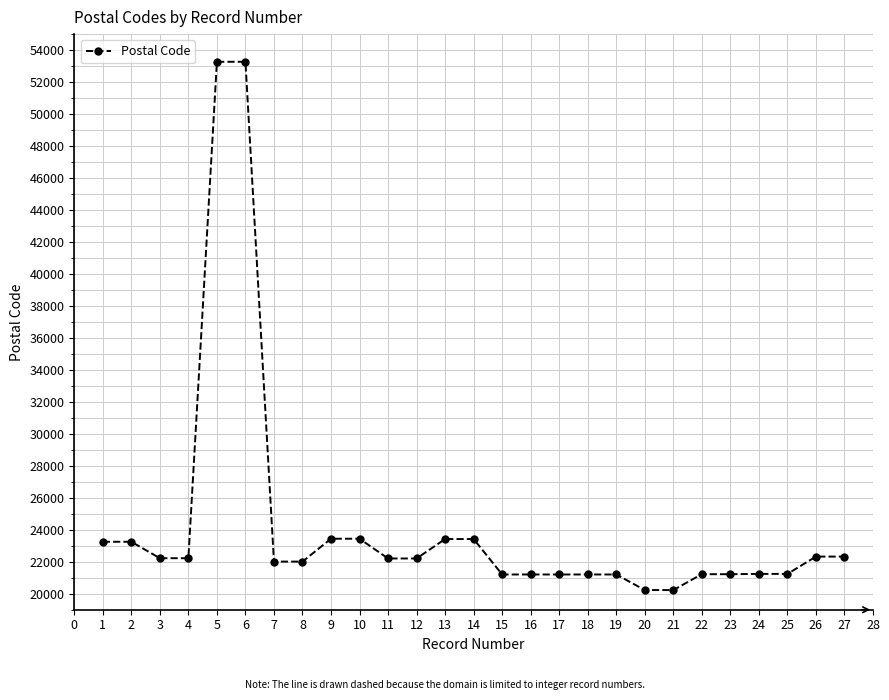

What is the greatest value displayed?

53270